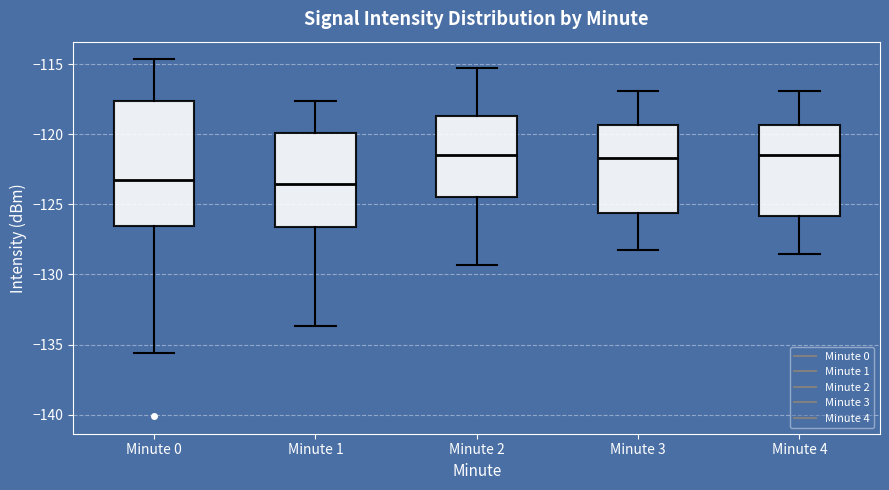

Where is the upper edge of the box for Minute 4 on the y-axis? The values are not printed on the chart, so give them approximately, as read against the axis.

-119.5